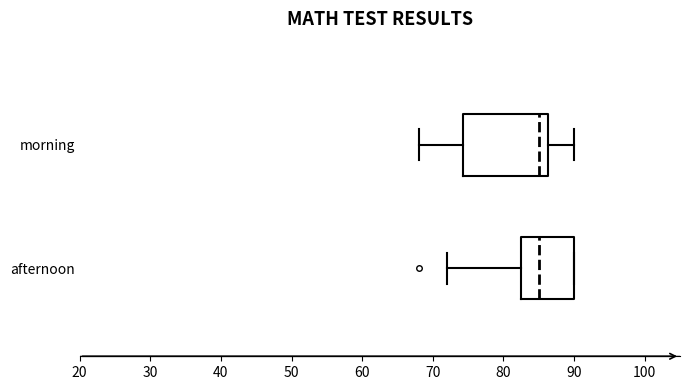

Which box is the widest, from its left edge to its right edge?

morning